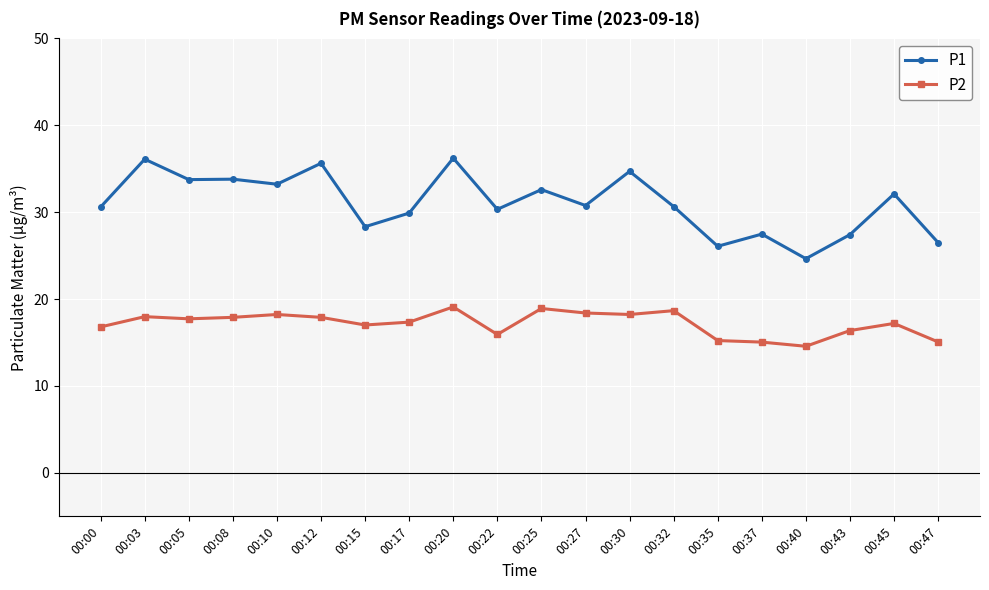

What is the total value across all series at 00:25?

51.5